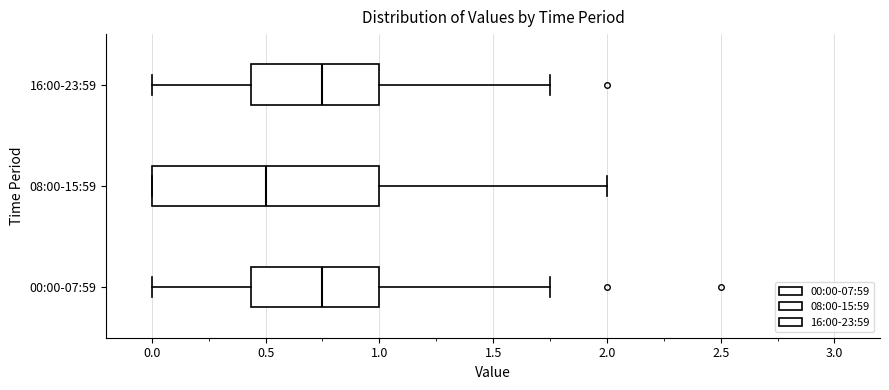

Reading bottom to top, read every box against the x-axis: the position of its median line, the range the box covers, and the ends of its whiskers. The values are not printed on the chart, so give them approximately, as read against the axis.

00:00-07:59: median 0.75, box 0.45 to 1.00, whiskers 0.00 to 1.75
08:00-15:59: median 0.50, box 0.00 to 1.00, whiskers 0.00 to 2.00
16:00-23:59: median 0.75, box 0.45 to 1.00, whiskers 0.00 to 1.75